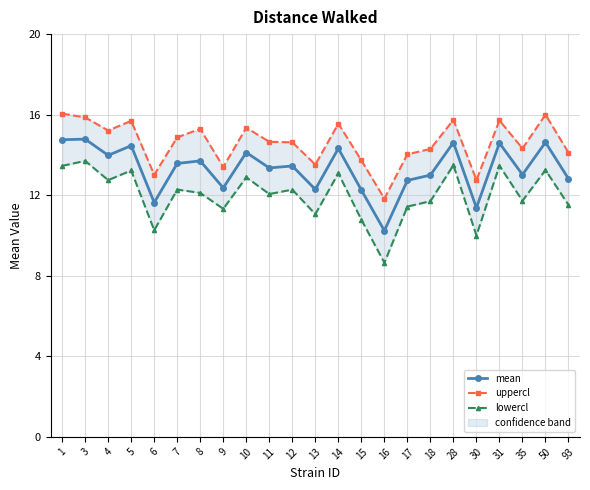

True or false: lowercl and mean intersect in this chart.

False